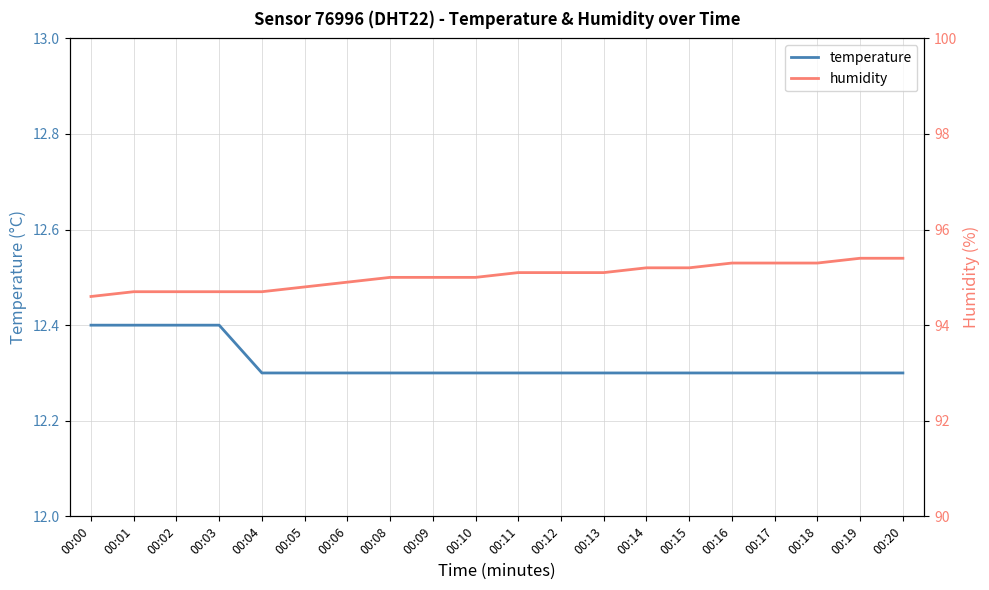

What is the minimum value shown in the chart?

12.3